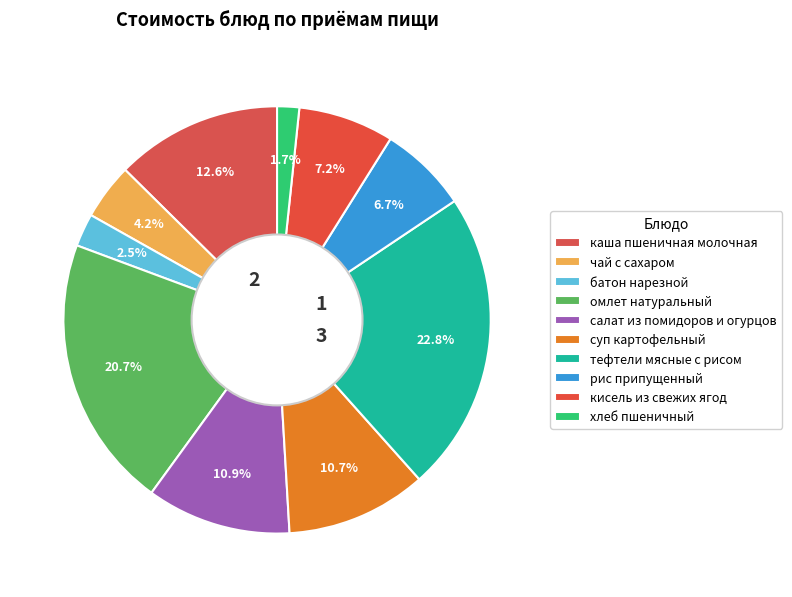

How many slices are in this pie chart?

10